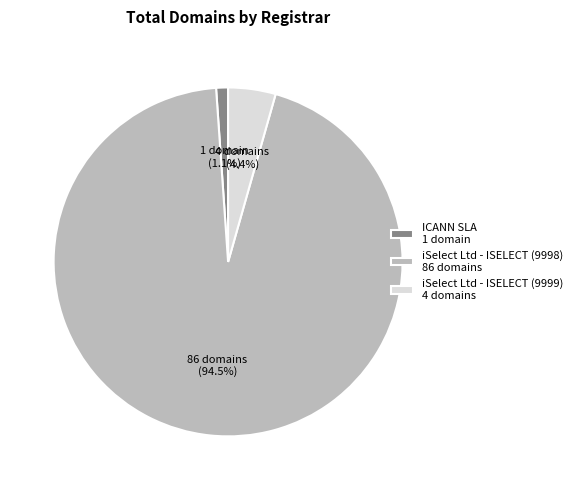

How many slices are in this pie chart?

3